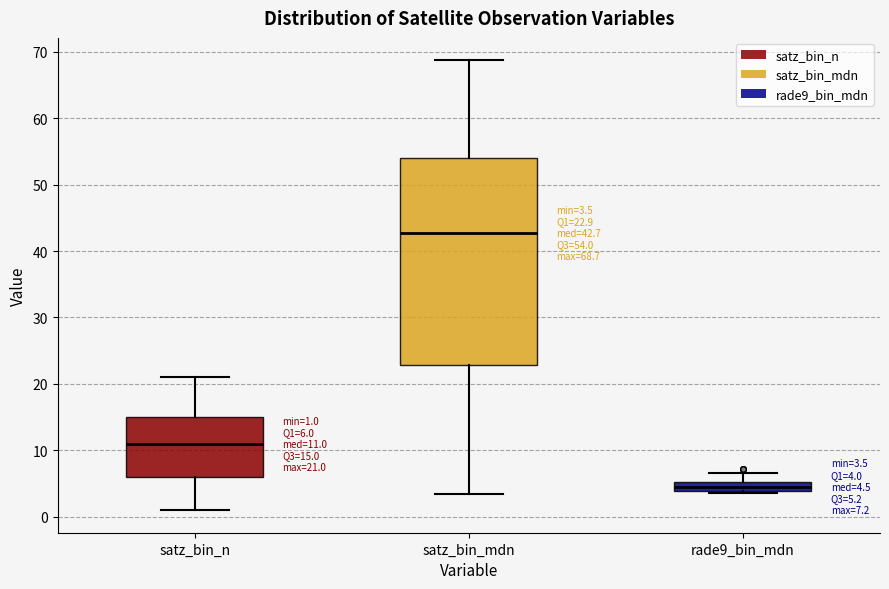

Which box's median line is the highest?

satz_bin_mdn